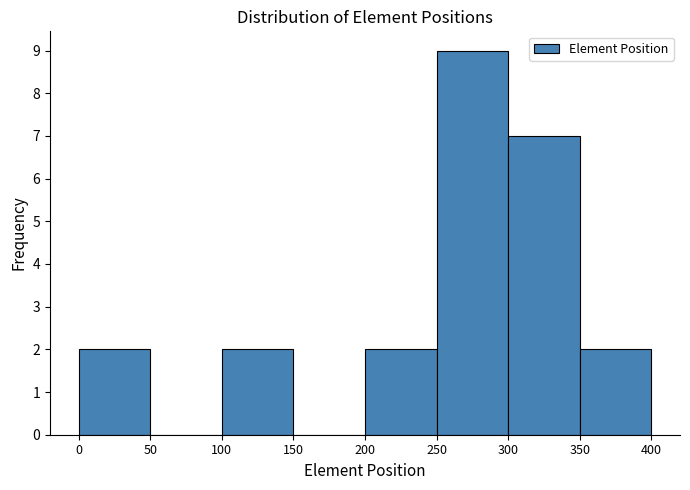

Over which range of the x-axis is the bar tallest?

250 to 300